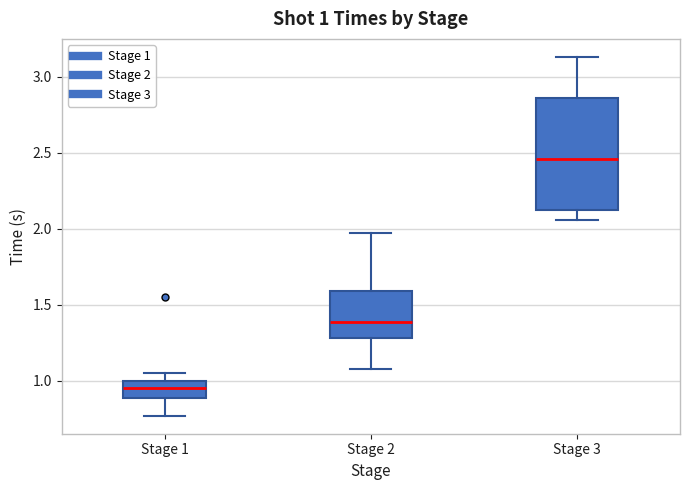

Which box is the tallest, from its lower edge to its upper edge?

Stage 3